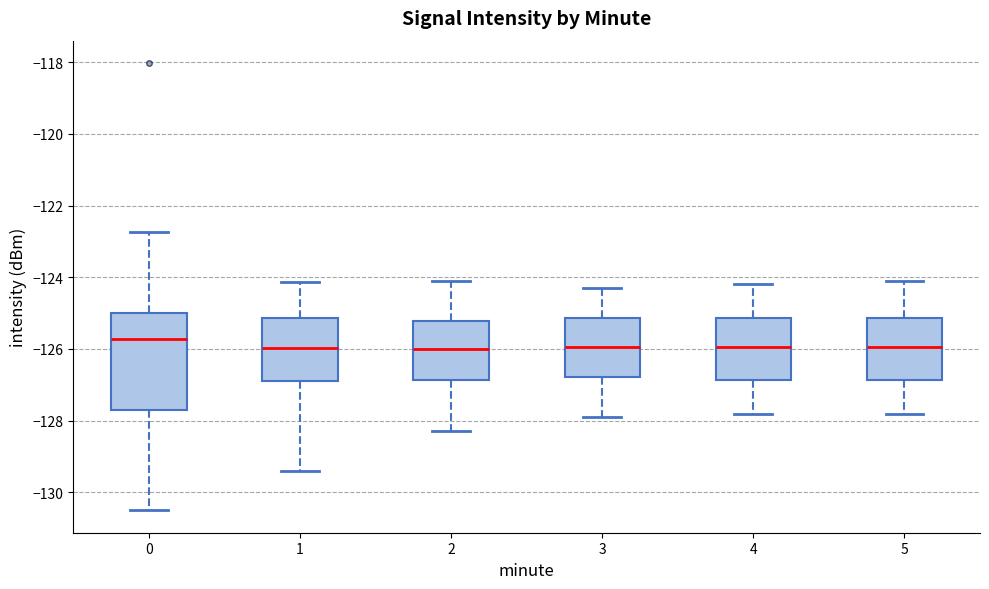

Reading left to right, read every box against the y-axis: the position of its median line, the range the box covers, and the ends of its whiskers. The values are not printed on the chart, so give them approximately, as read against the axis.

0: median -125.8, box -127.8 to -125.0, whiskers -130.6 to -122.8
1: median -126.0, box -126.8 to -125.2, whiskers -129.4 to -124.2
2: median -126.0, box -126.8 to -125.2, whiskers -128.2 to -124.0
3: median -126.0, box -126.8 to -125.2, whiskers -127.8 to -124.2
4: median -126.0, box -126.8 to -125.2, whiskers -127.8 to -124.2
5: median -126.0, box -126.8 to -125.2, whiskers -127.8 to -124.0